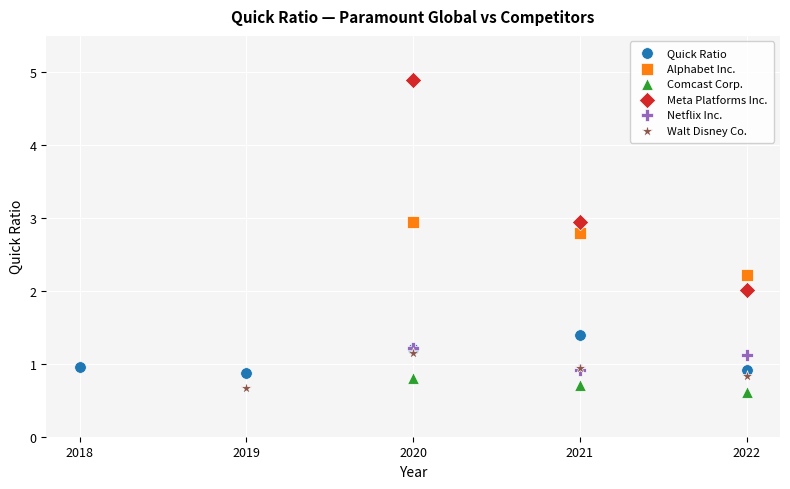

Which series reaches the maximum Y coordinate?

Meta Platforms Inc.